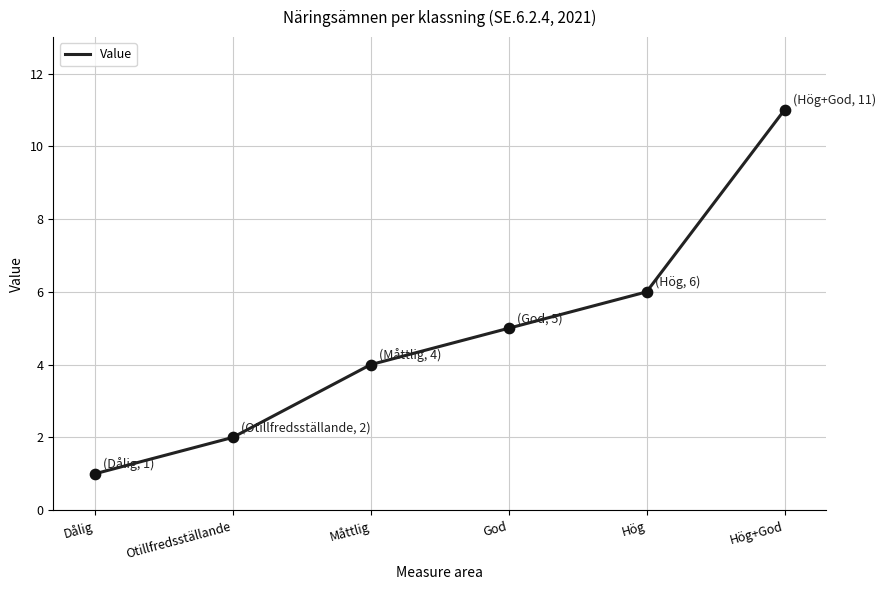

Which has a higher value, Otillfredsställande or Måttlig?

Måttlig